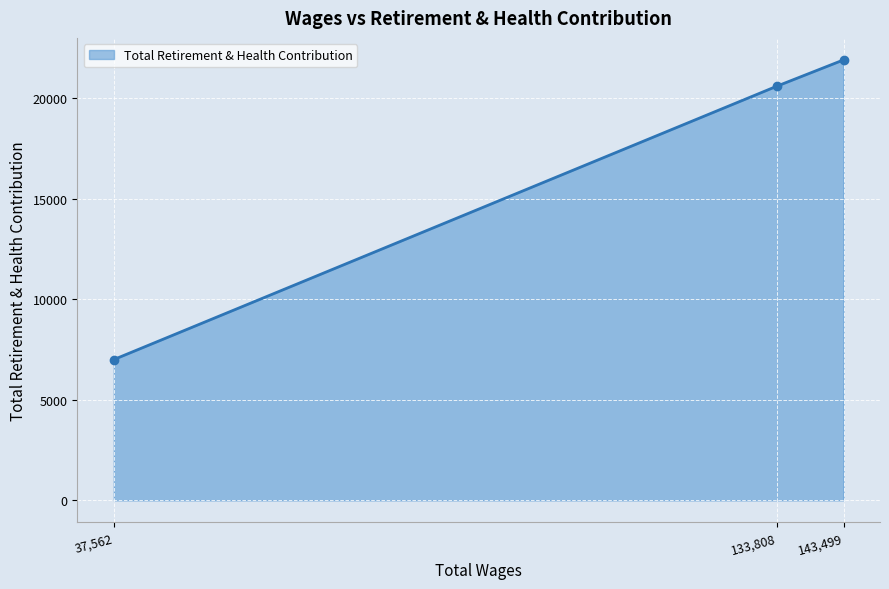

Reading left to right, what are all the values shown in this chart?

37,562=6999	133,808=20588	143,499=21896